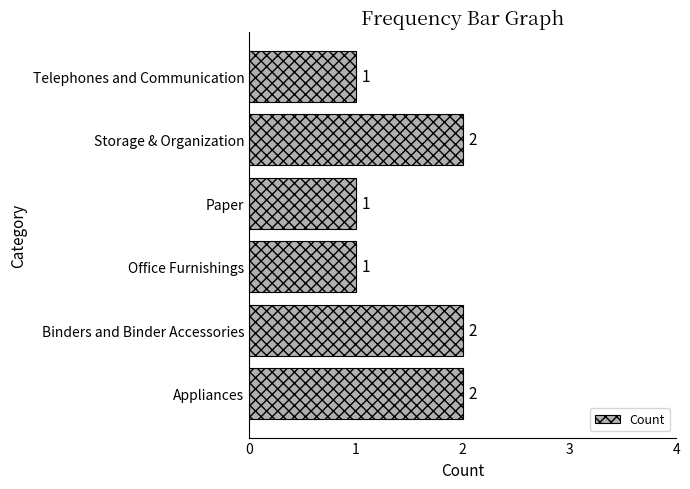

What is the sum of the values at Storage & Organization and Binders and Binder Accessories?

4